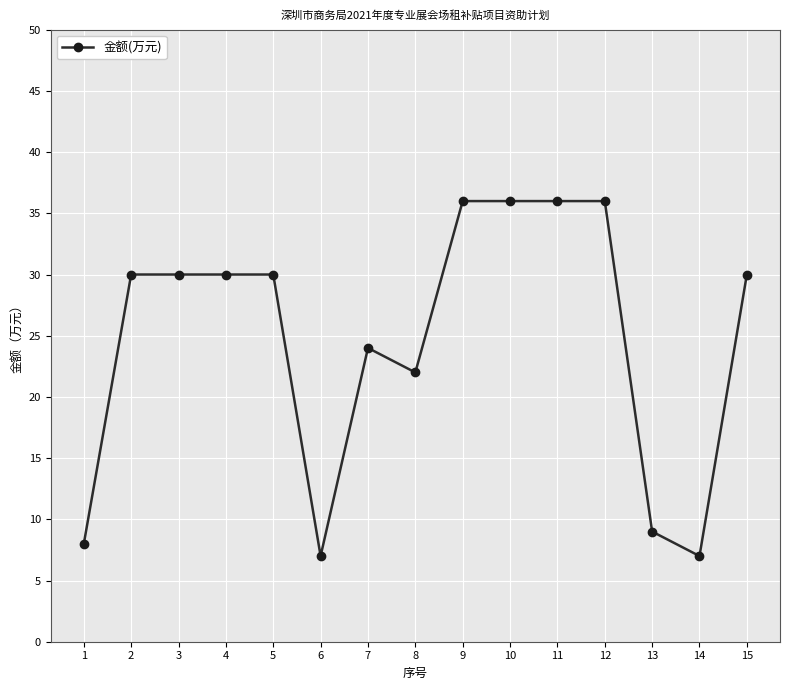

How many data points does each series have?

15